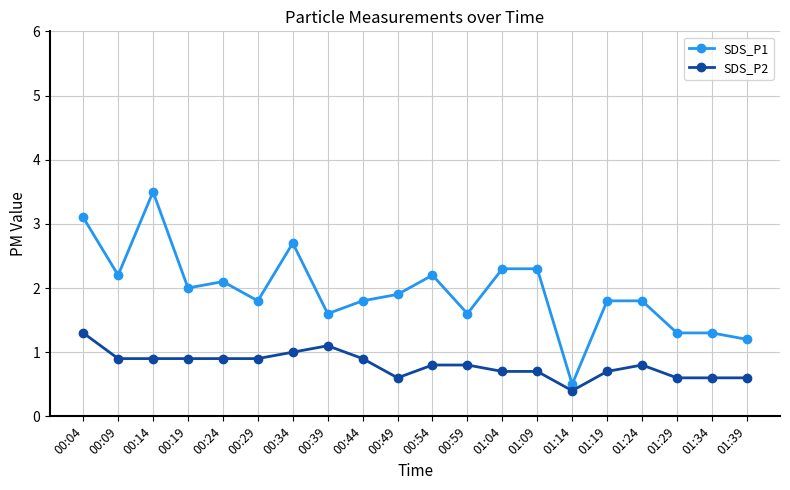

What is the lowest value of the SDS_P2 series?

0.4